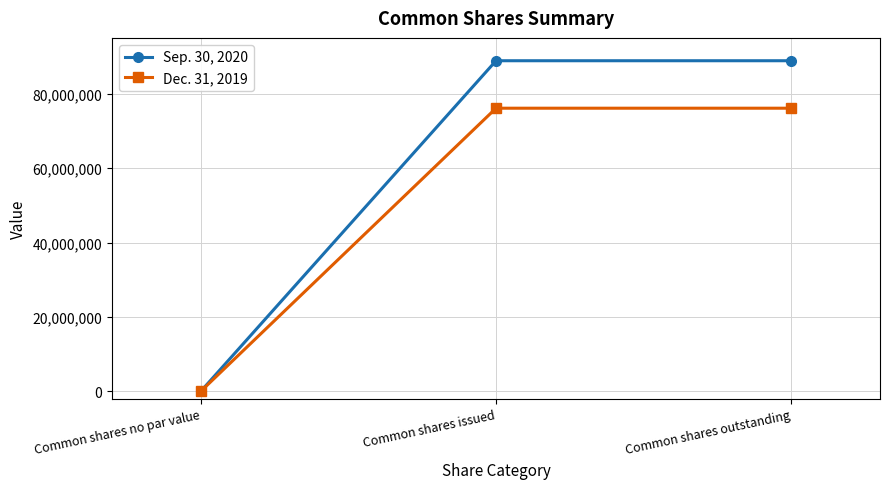

List the series in order of their peak value, highest first.

Sep. 30, 2020, Dec. 31, 2019